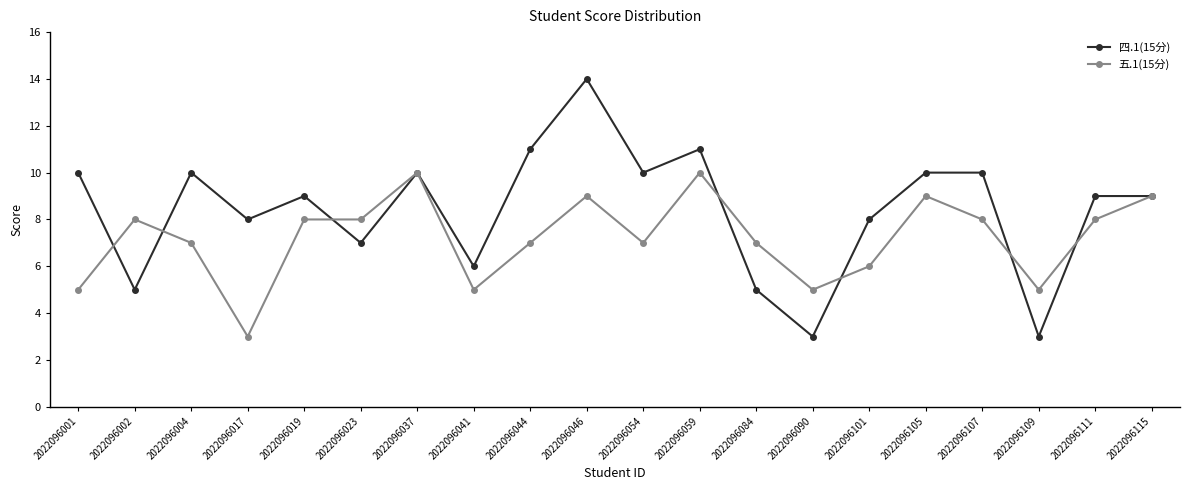

Which series has the widest spread of values?

四.1(15分)